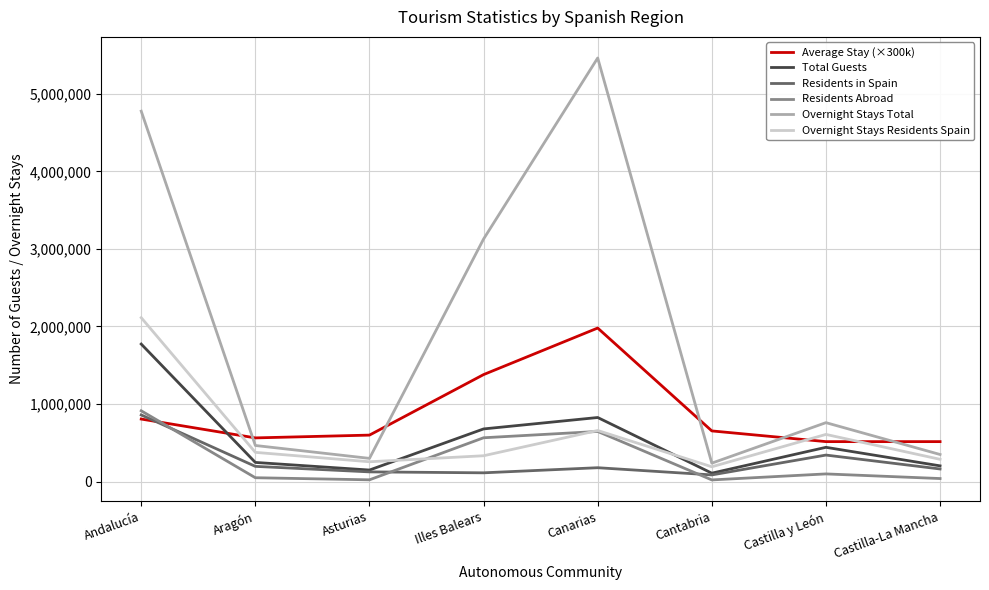

What is the maximum value shown in the chart?

5460662